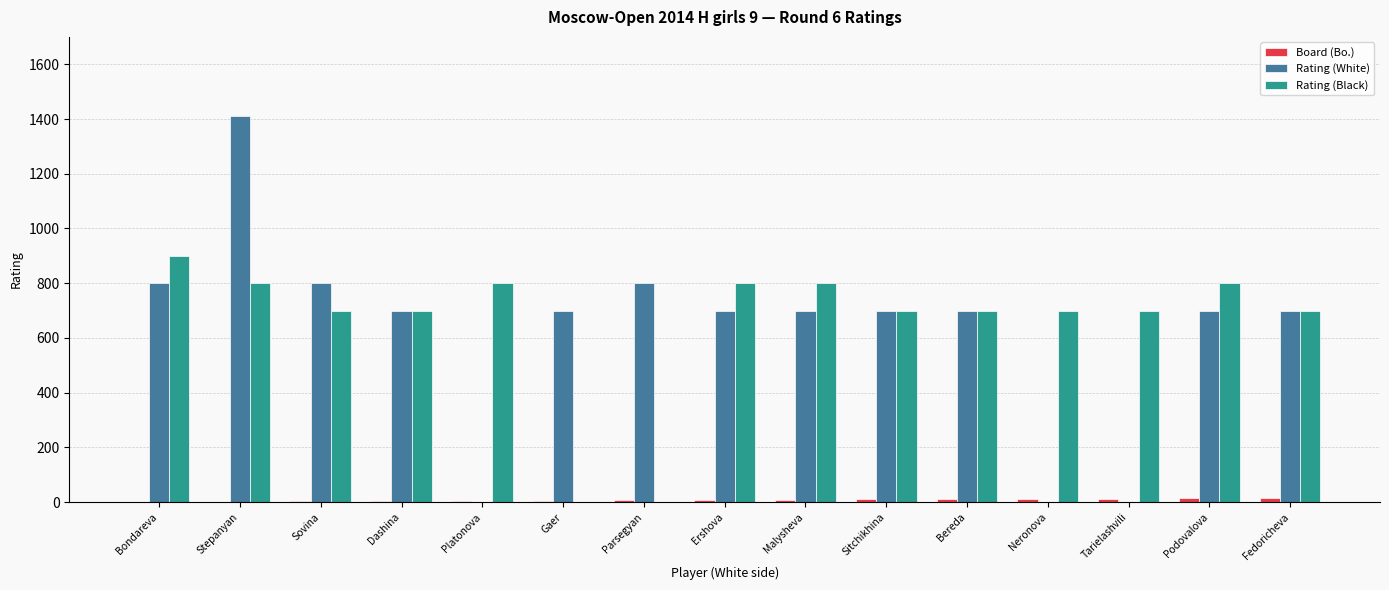

True or false: Rating (Black) has a value of 700 at Neronova.

True